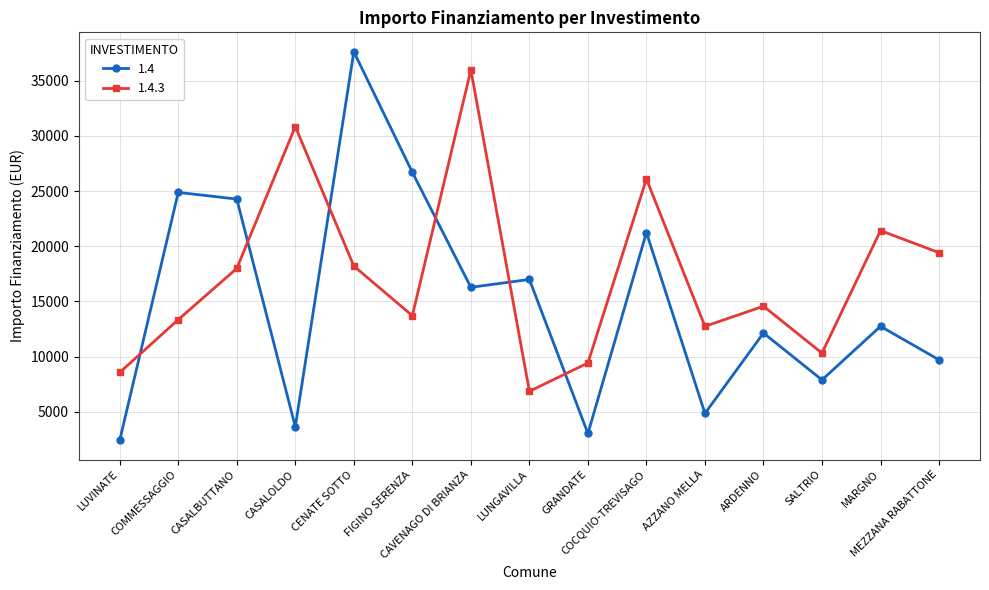

Read the 1.4.3 value at CASALOLDO.

30852